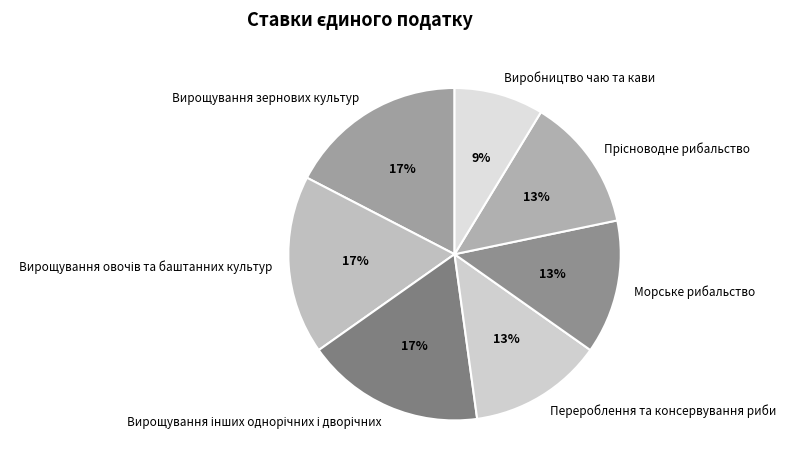

To the nearest percent, what is the combined percentage of Морське рибальство and Виробництво чаю та кави?

22%